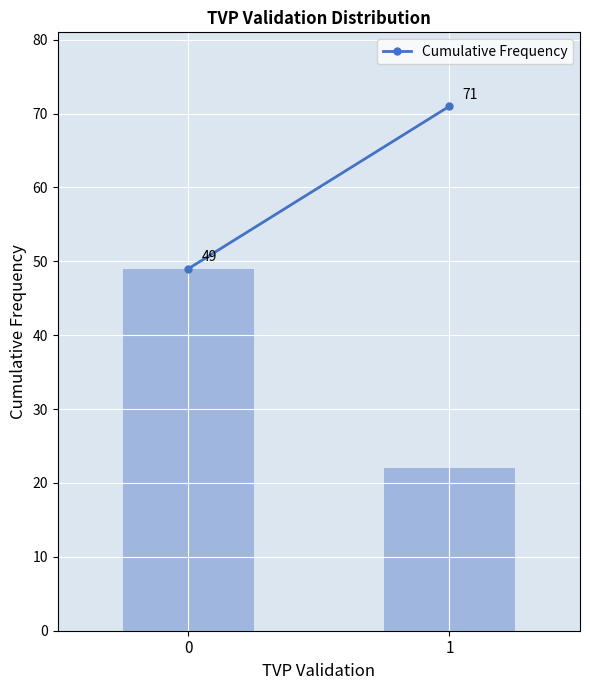

Reading right to left, list all the values displayed in this chart.

22	49